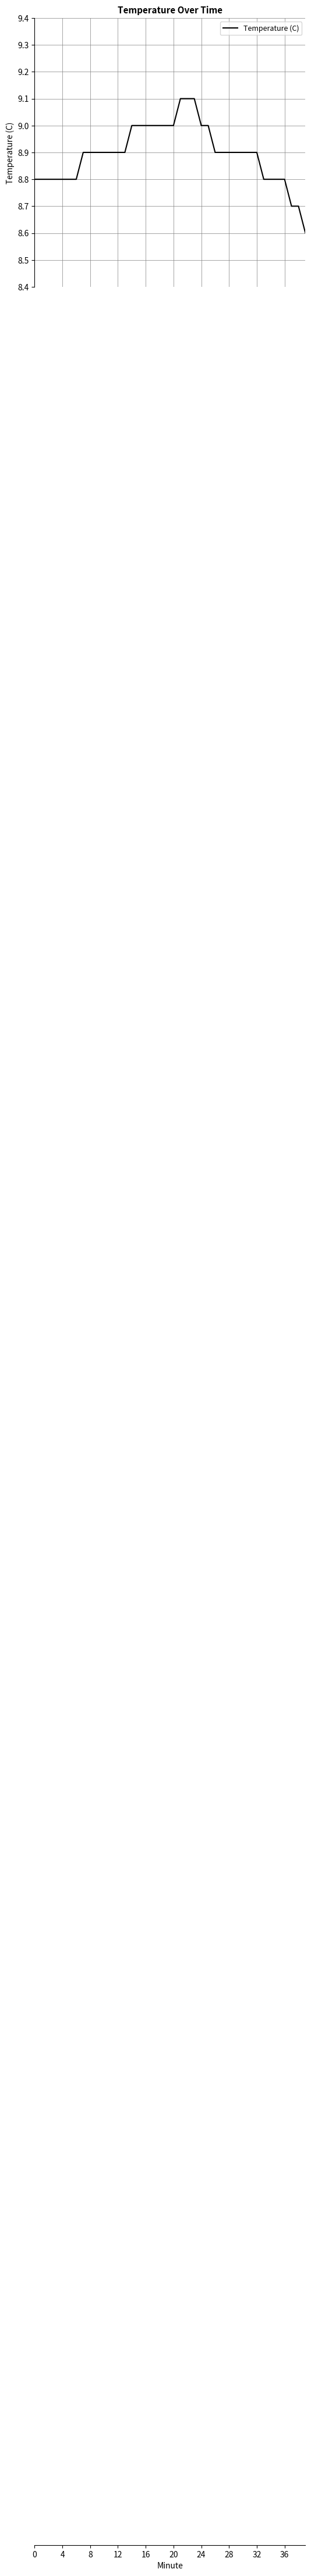

What is the smallest value displayed?

8.6